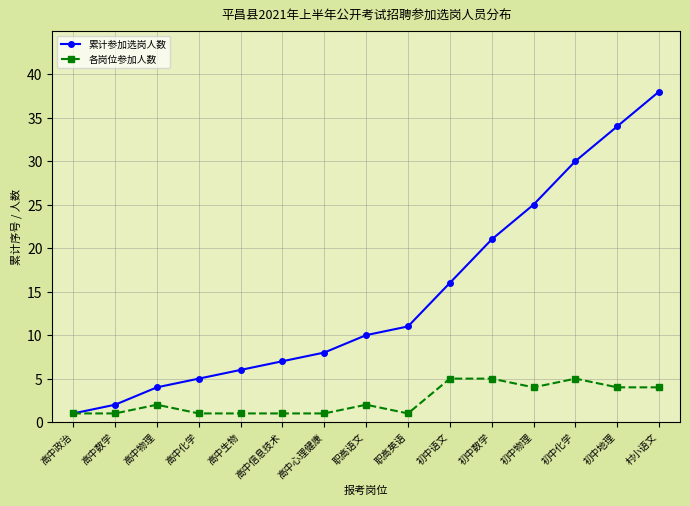

Rank the series at 高中物理 from lowest to highest value.

各岗位参加人数, 累计参加选岗人数